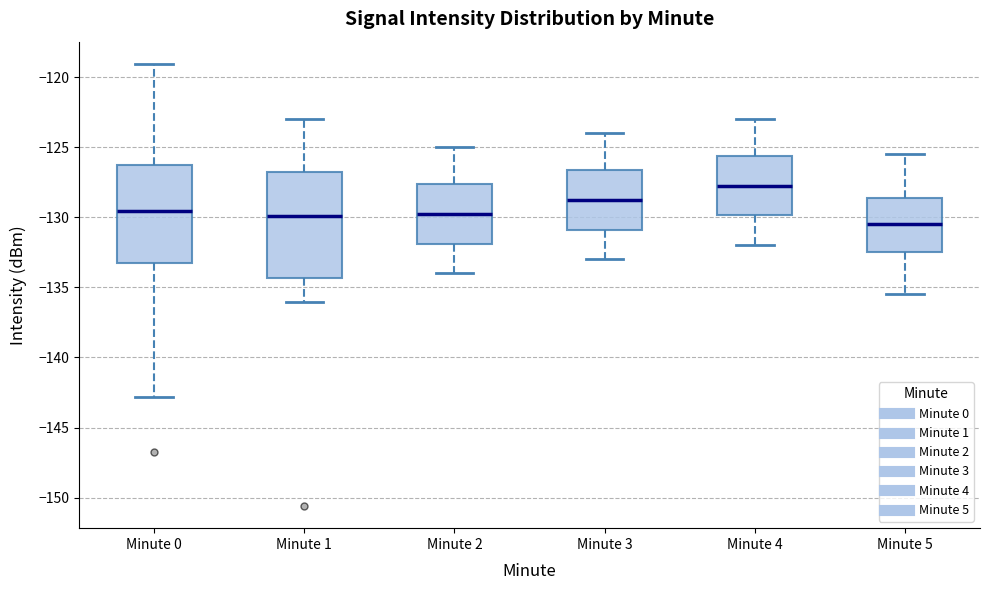

Reading left to right, read every box against the y-axis: the position of its median line, the range the box covers, and the ends of its whiskers. The values are not printed on the chart, so give them approximately, as read against the axis.

Minute 0: median -129.5, box -133.5 to -126.5, whiskers -143.0 to -119.0
Minute 1: median -130.0, box -134.5 to -127.0, whiskers -136.0 to -123.0
Minute 2: median -129.5, box -132.0 to -127.5, whiskers -134.0 to -125.0
Minute 3: median -128.5, box -131.0 to -126.5, whiskers -133.0 to -124.0
Minute 4: median -127.5, box -130.0 to -125.5, whiskers -132.0 to -123.0
Minute 5: median -130.5, box -132.5 to -128.5, whiskers -135.5 to -125.5